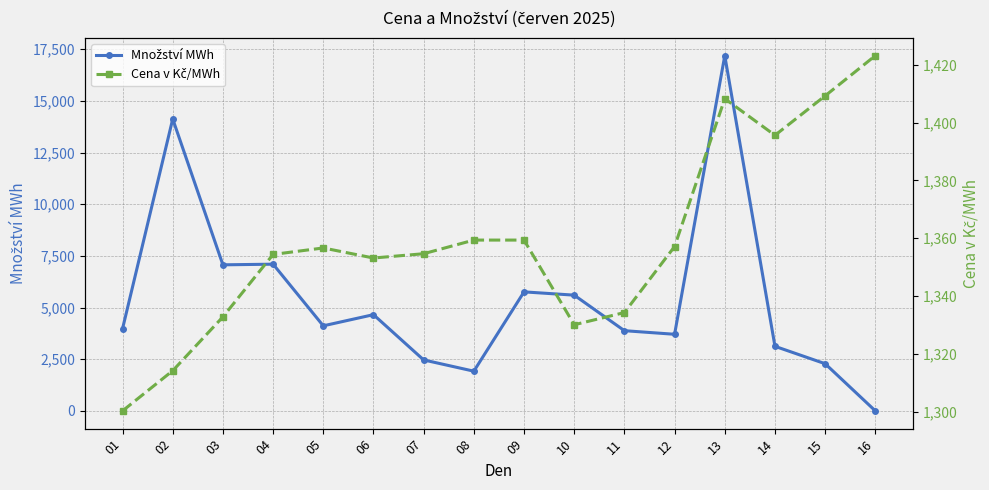

The Cena v Kč/MWh series shows 1721.2 at 01. True or false?

False